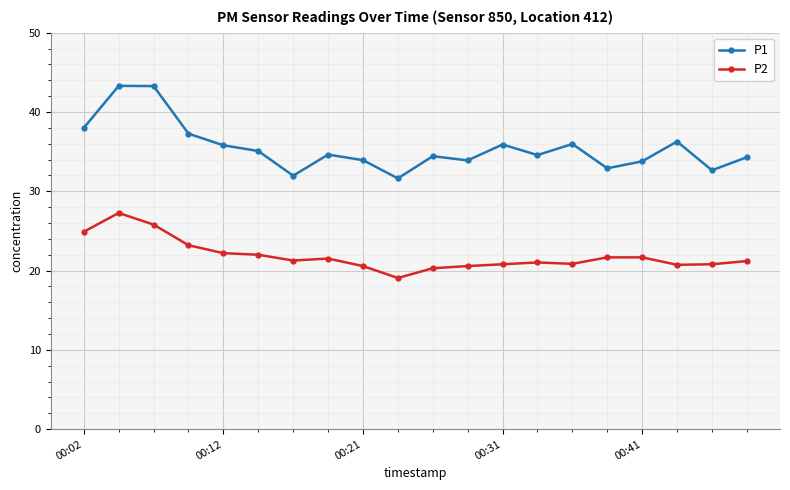

True or false: P1 has more than 1 interior local peaks.

True